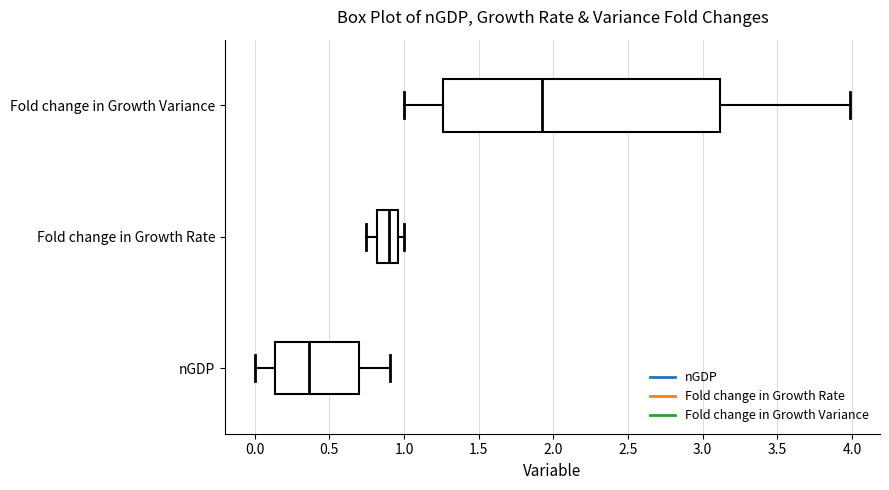

Reading bottom to top, transcribe this box plot: for each box, give where its median line is, the range the box spans, and where its two whiskers end, as read against the x-axis. The values are not printed on the chart, so give them approximately, as read against the axis.

nGDP: median 0.35, box 0.15 to 0.70, whiskers 0.00 to 0.90
Fold change in Growth Rate: median 0.90, box 0.80 to 0.95, whiskers 0.75 to 1.00
Fold change in Growth Variance: median 1.90, box 1.25 to 3.10, whiskers 1.00 to 4.00